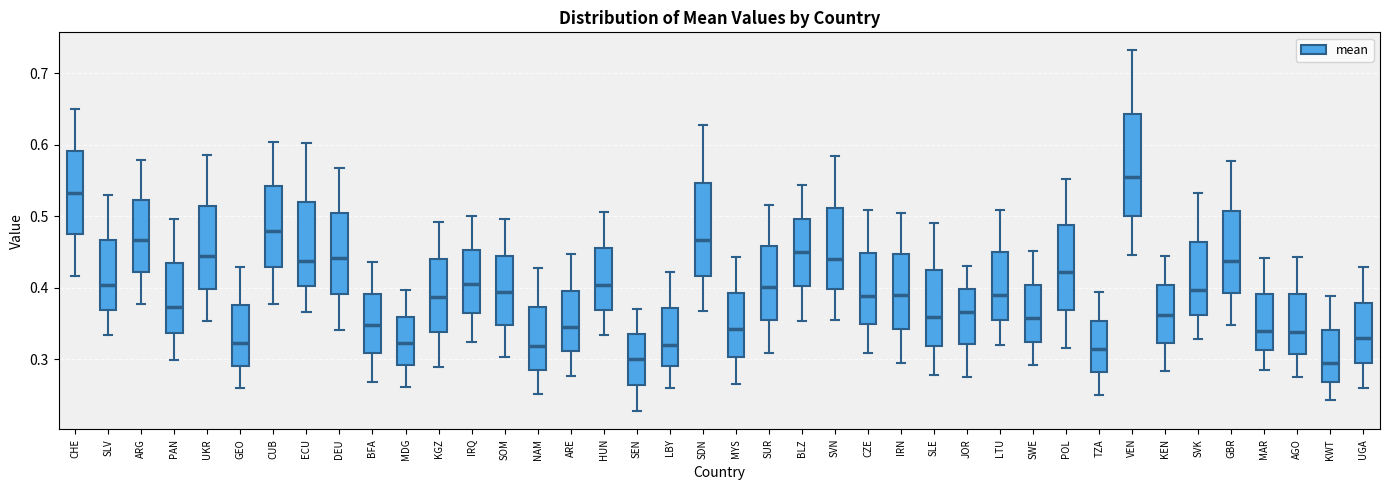

Where does the lower whisker of the box for SOM end on the y-axis? The values are not printed on the chart, so give them approximately, as read against the axis.

0.30